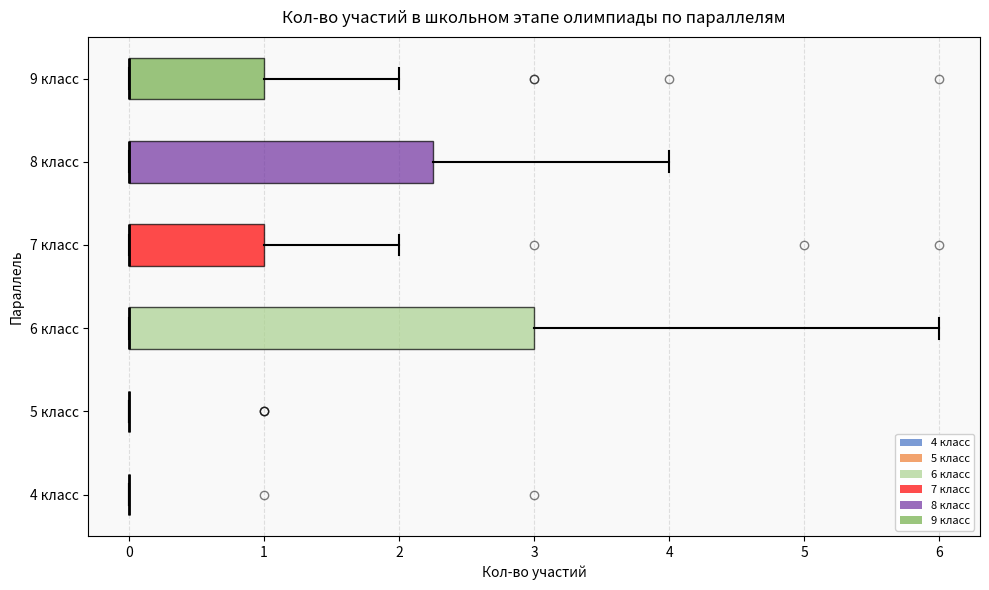

Which box is the widest, from its left edge to its right edge?

6 класс